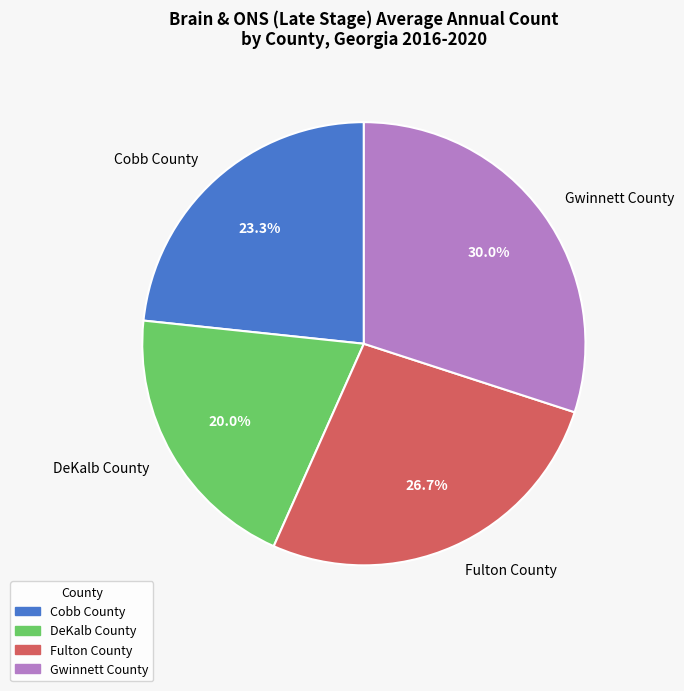

How many segments does this pie chart have?

4